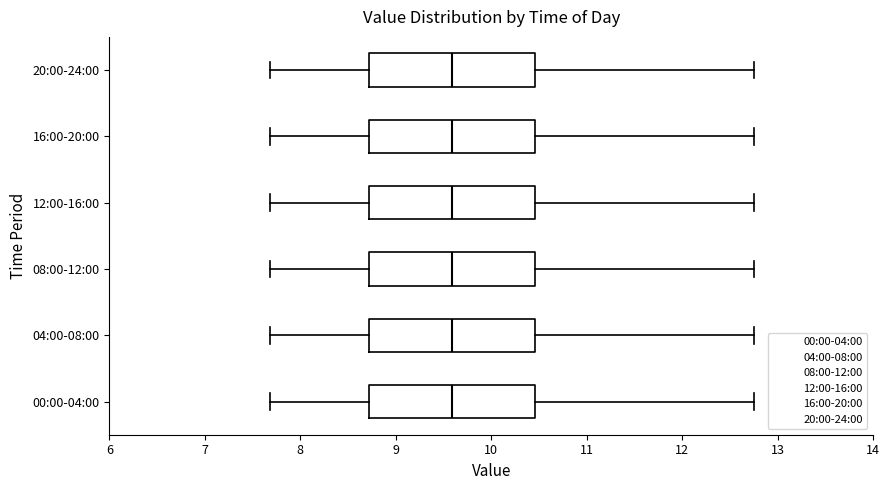

Reading bottom to top, read every box against the x-axis: the position of its median line, the range the box covers, and the ends of its whiskers. The values are not printed on the chart, so give them approximately, as read against the axis.

00:00-04:00: median 9.6, box 8.7 to 10.5, whiskers 7.7 to 12.8
04:00-08:00: median 9.6, box 8.7 to 10.5, whiskers 7.7 to 12.8
08:00-12:00: median 9.6, box 8.7 to 10.5, whiskers 7.7 to 12.8
12:00-16:00: median 9.6, box 8.7 to 10.5, whiskers 7.7 to 12.8
16:00-20:00: median 9.6, box 8.7 to 10.5, whiskers 7.7 to 12.8
20:00-24:00: median 9.6, box 8.7 to 10.5, whiskers 7.7 to 12.8